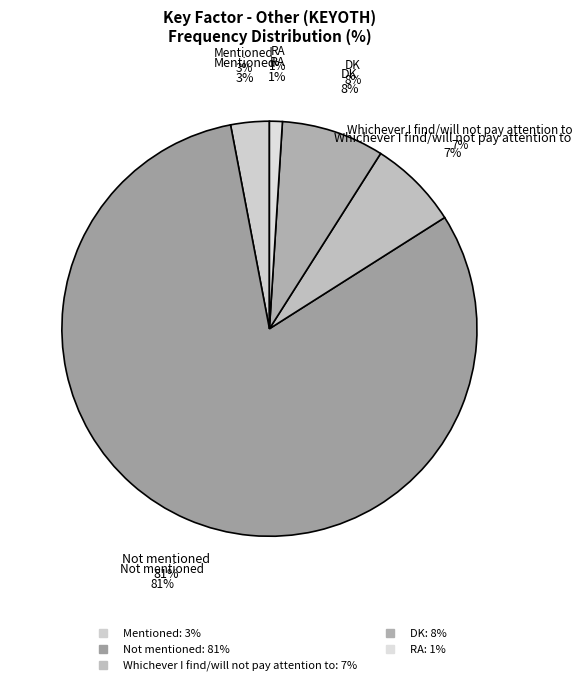

To the nearest percent, what portion does Mentioned represent?

3%